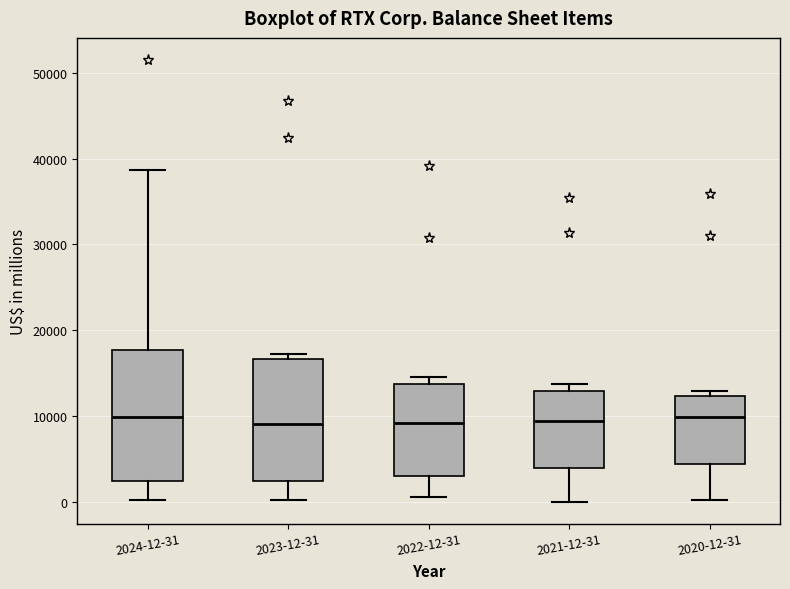

Reading left to right, read every box against the y-axis: the position of its median line, the range the box covers, and the ends of its whiskers. The values are not printed on the chart, so give them approximately, as read against the axis.

2024-12-31: median 10000, box 2000 to 18000, whiskers 0 to 39000
2023-12-31: median 9000, box 2000 to 17000, whiskers 0 to 17000 (just above the box's upper edge)
2022-12-31: median 9000, box 3000 to 14000, whiskers 1000 to 15000
2021-12-31: median 9000, box 4000 to 13000, whiskers 0 to 14000
2020-12-31: median 10000, box 4000 to 12000, whiskers 0 to 13000